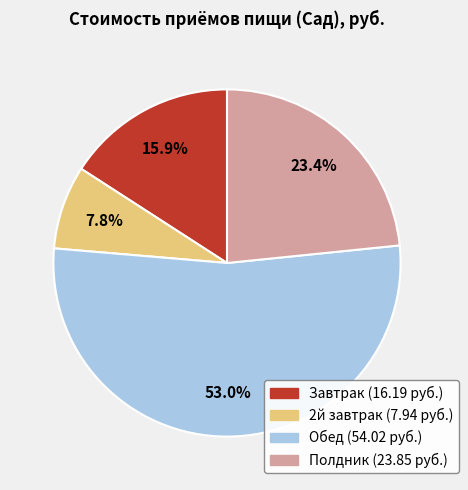

Does any single category account for the majority?

Yes